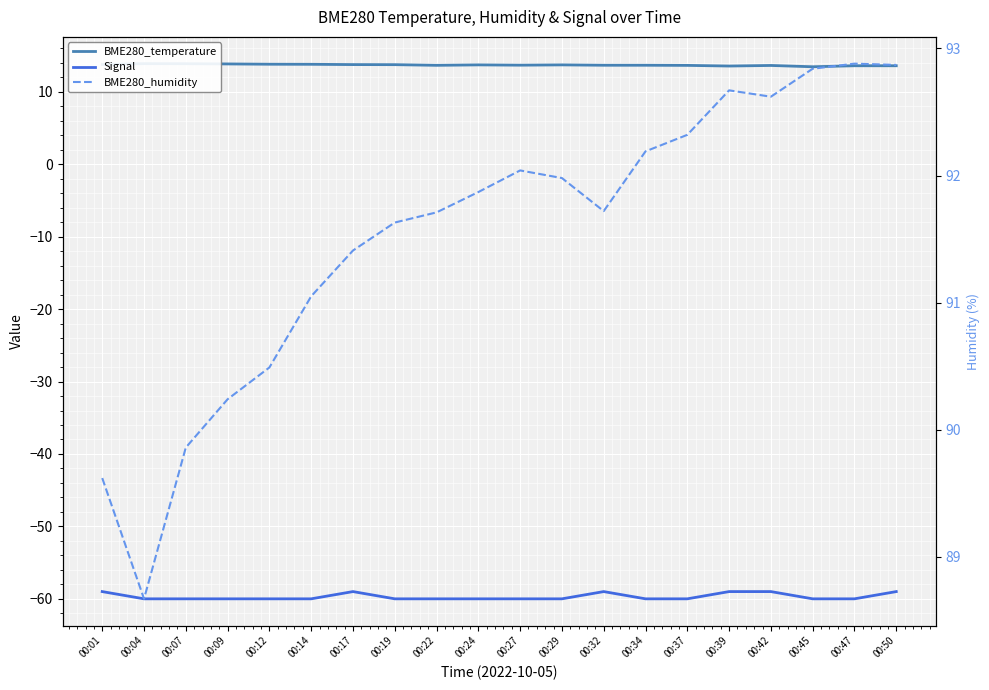

Which series has the widest spread of values?

BME280_humidity